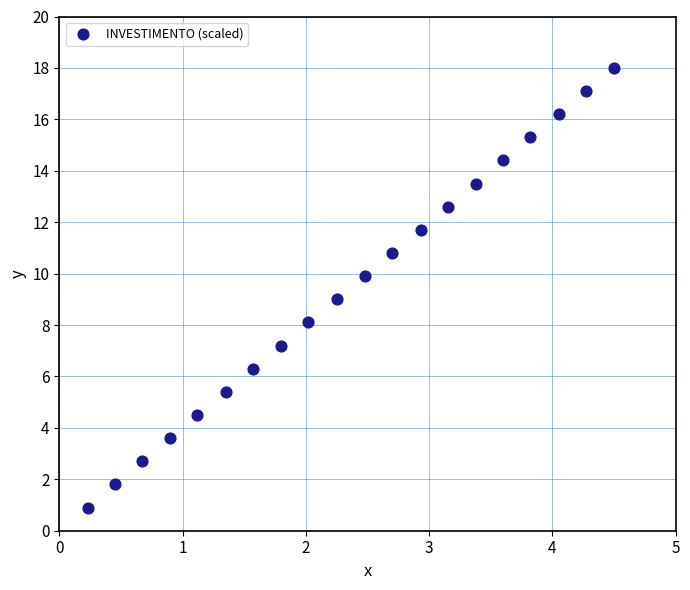

What is the range of X values (max minus min)?

4.3